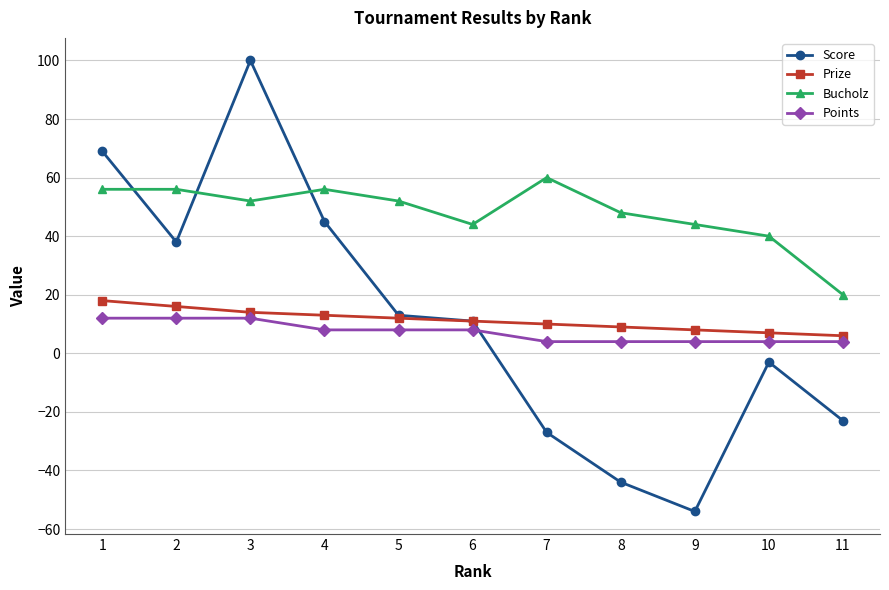

Where does the Score series first go above 11?

1